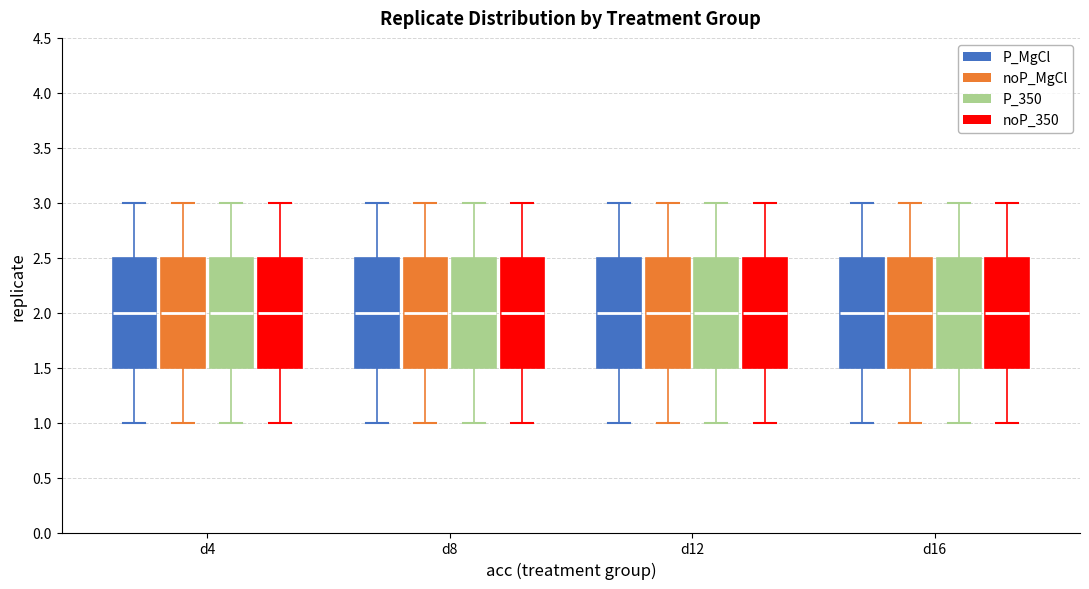

Reading left to right, transcribe this box plot: for each box, give where its median line is, the range the box spans, and where its two whiskers end, as read against the y-axis. The values are not printed on the chart, so give them approximately, as read against the axis.

d4 (P_MgCl): median 2.0, box 1.5 to 2.5, whiskers 1.0 to 3.0
d4 (noP_MgCl): median 2.0, box 1.5 to 2.5, whiskers 1.0 to 3.0
d4 (P_350): median 2.0, box 1.5 to 2.5, whiskers 1.0 to 3.0
d4 (noP_350): median 2.0, box 1.5 to 2.5, whiskers 1.0 to 3.0
d8 (P_MgCl): median 2.0, box 1.5 to 2.5, whiskers 1.0 to 3.0
d8 (noP_MgCl): median 2.0, box 1.5 to 2.5, whiskers 1.0 to 3.0
d8 (P_350): median 2.0, box 1.5 to 2.5, whiskers 1.0 to 3.0
d8 (noP_350): median 2.0, box 1.5 to 2.5, whiskers 1.0 to 3.0
d12 (P_MgCl): median 2.0, box 1.5 to 2.5, whiskers 1.0 to 3.0
d12 (noP_MgCl): median 2.0, box 1.5 to 2.5, whiskers 1.0 to 3.0
d12 (P_350): median 2.0, box 1.5 to 2.5, whiskers 1.0 to 3.0
d12 (noP_350): median 2.0, box 1.5 to 2.5, whiskers 1.0 to 3.0
d16 (P_MgCl): median 2.0, box 1.5 to 2.5, whiskers 1.0 to 3.0
d16 (noP_MgCl): median 2.0, box 1.5 to 2.5, whiskers 1.0 to 3.0
d16 (P_350): median 2.0, box 1.5 to 2.5, whiskers 1.0 to 3.0
d16 (noP_350): median 2.0, box 1.5 to 2.5, whiskers 1.0 to 3.0